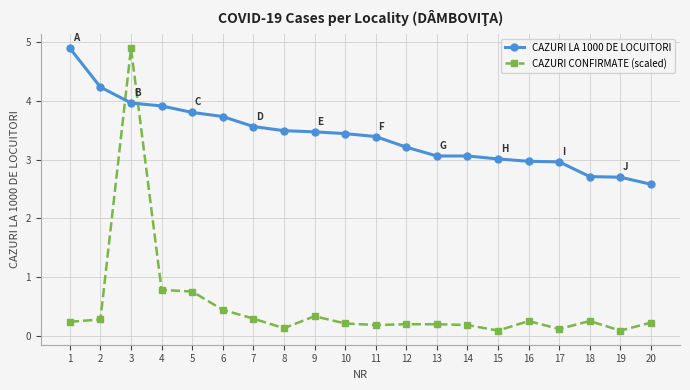

At which category is the sum across all series the highest?

3